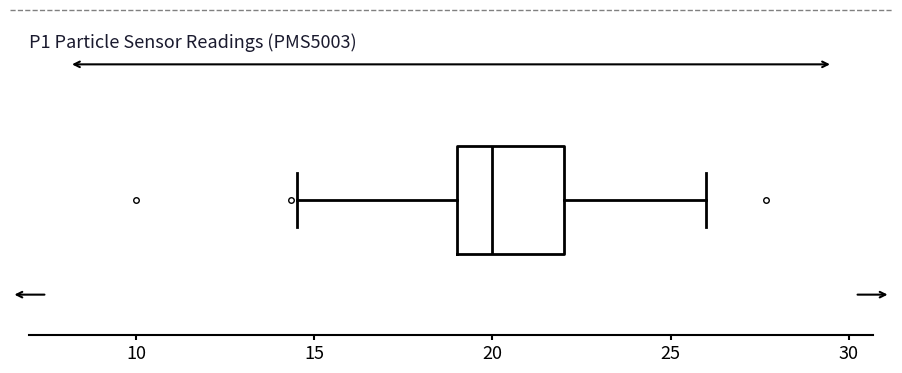

Read this box plot against the x-axis: the position of the median line, the range covered by the box, and the ends of both whiskers. The values are not printed on the chart, so give them approximately, as read against the axis.

median 20.0, box 19.0 to 22.0, whiskers 14.5 to 26.0